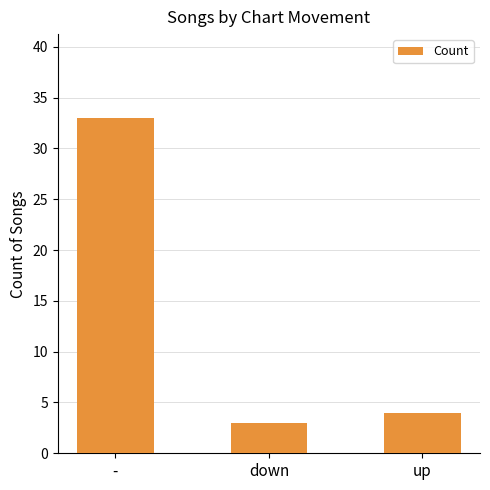

Which label corresponds to the largest value in the chart?

-